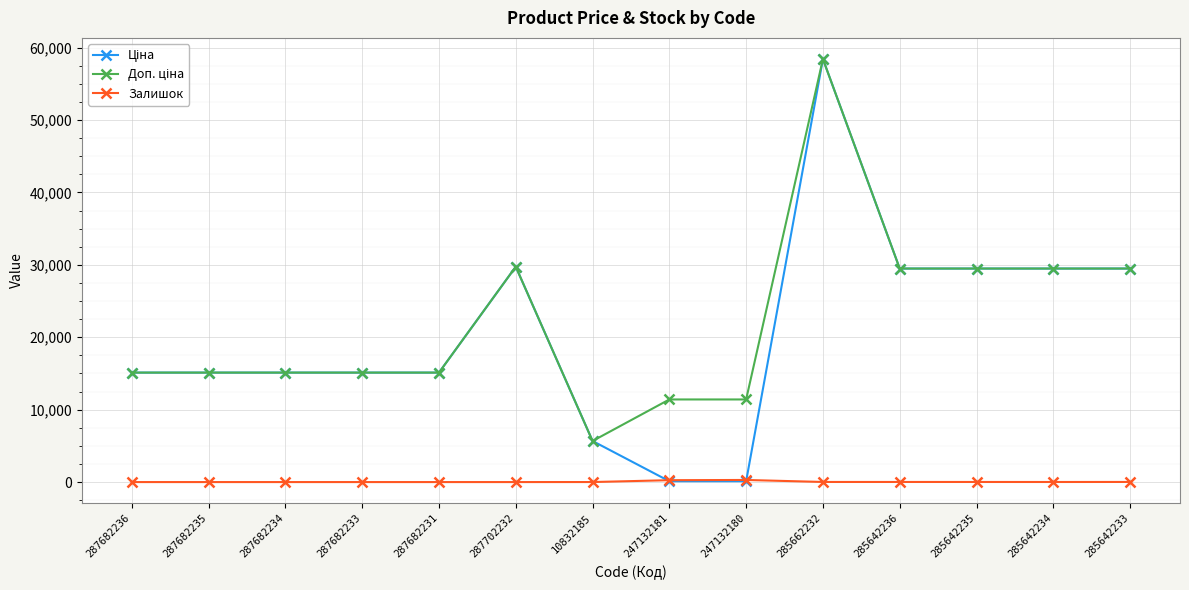

At how many categories does at least one series exceed 14160?

11